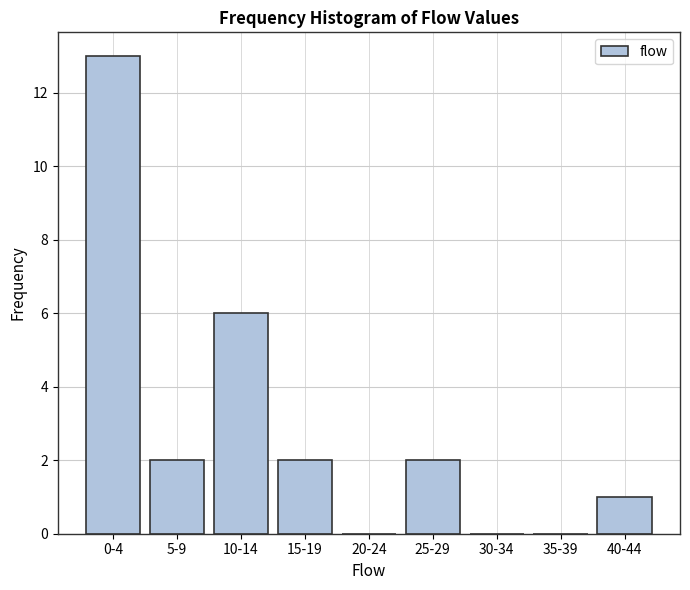

What is the ratio of the value at 15-19 to the value at 5-9?

1.0